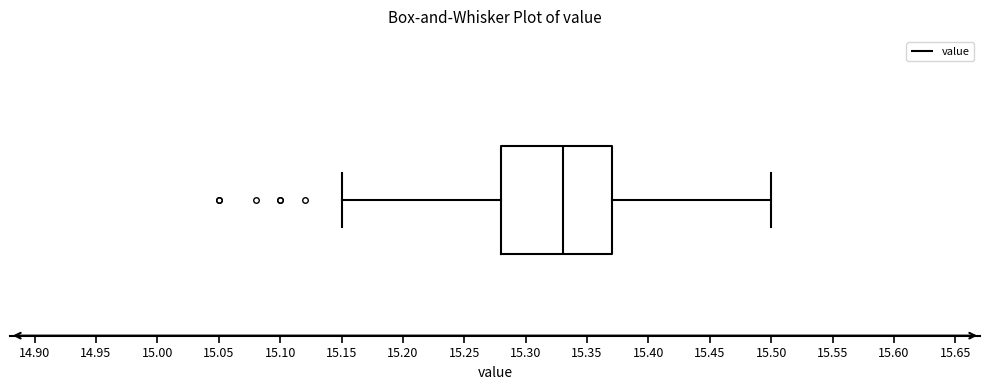

Read this box plot against the x-axis: the position of the median line, the range covered by the box, and the ends of both whiskers. The values are not printed on the chart, so give them approximately, as read against the axis.

median 15.33, box 15.28 to 15.37, whiskers 15.15 to 15.50